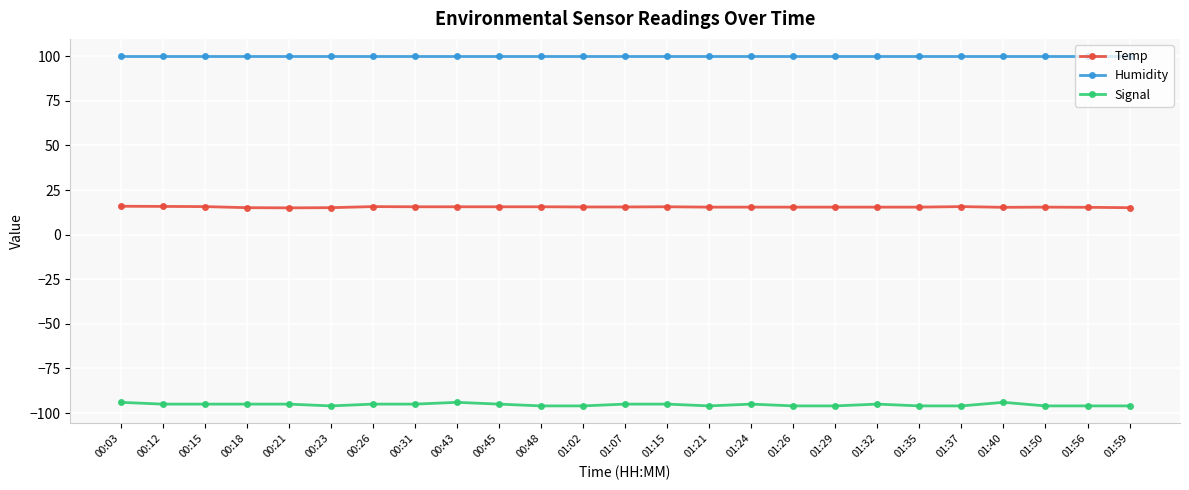

What is the label of the 14th point from the right?

01:02